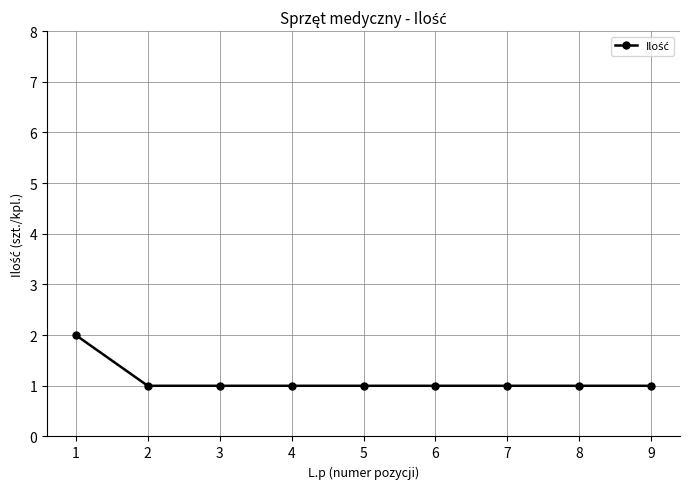

Reading left to right, what are all the values shown in this chart?

1=2	2=1	3=1	4=1	5=1	6=1	7=1	8=1	9=1